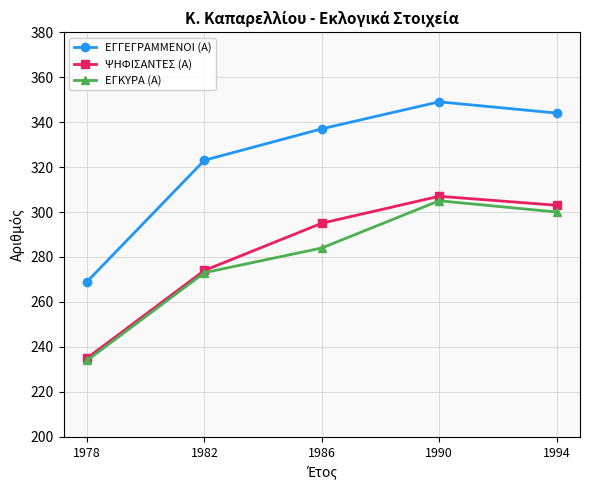

Reading left to right, extract all data points from this chart.

ΕΓΓΕΓΡΑΜΜΕΝΟΙ (Α): 1978=269	1982=323	1986=337	1990=349	1994=344
ΨΗΦΙΣΑΝΤΕΣ (Α): 1978=235	1982=274	1986=295	1990=307	1994=303
ΕΓΚΥΡΑ (Α): 1978=234	1982=273	1986=284	1990=305	1994=300